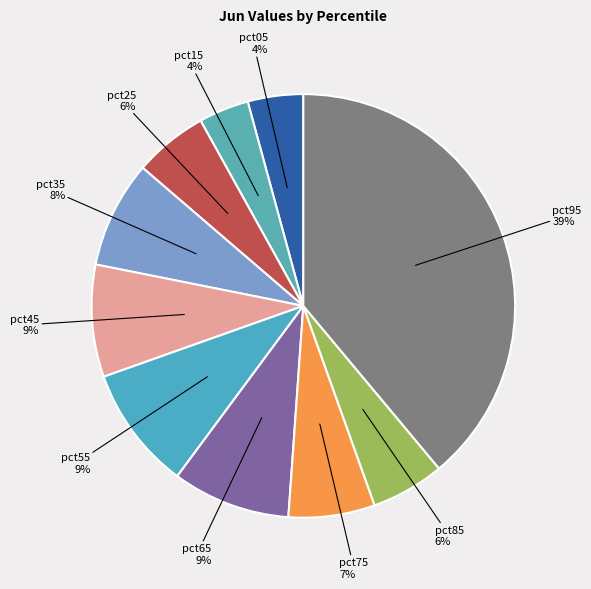

What is the largest slice in the pie chart?

pct95